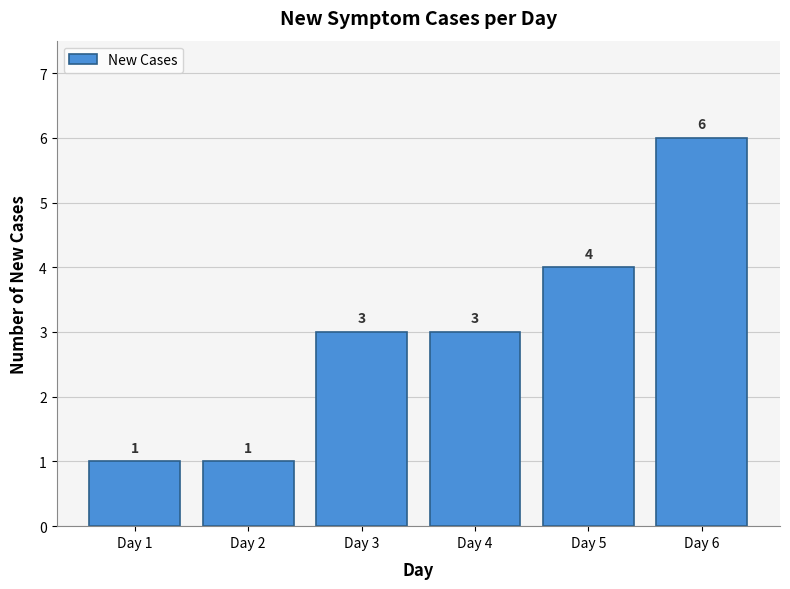

Reading left to right, transcribe all the data shown in this chart.

Day 1=1	Day 2=1	Day 3=3	Day 4=3	Day 5=4	Day 6=6